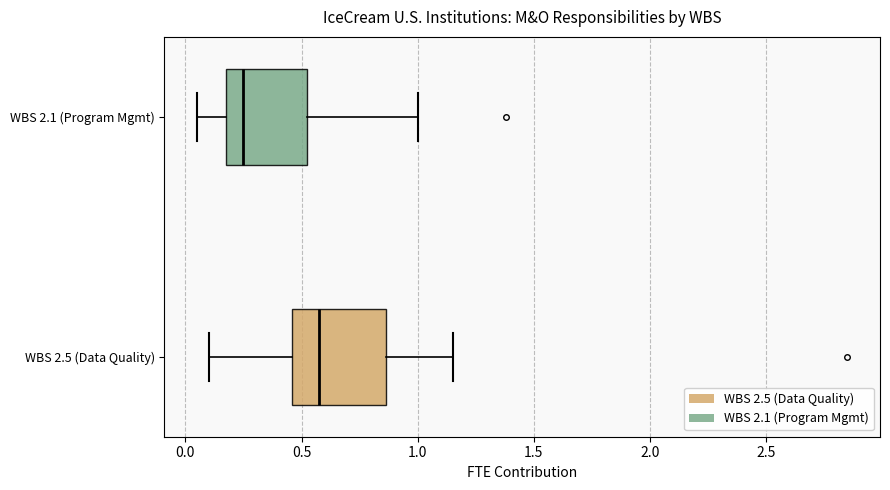

Reading bottom to top, read every box against the x-axis: the position of its median line, the range the box covers, and the ends of its whiskers. The values are not printed on the chart, so give them approximately, as read against the axis.

WBS 2.5 (Data Quality): median 0.60, box 0.45 to 0.85, whiskers 0.10 to 1.15
WBS 2.1 (Program Mgmt): median 0.25, box 0.20 to 0.55, whiskers 0.05 to 1.00